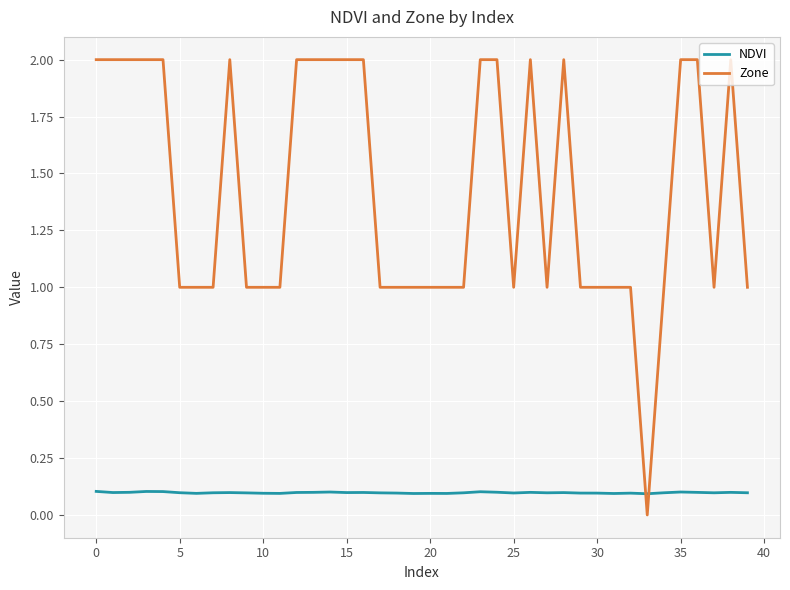

List the series in order of their overall mean, lowest first.

NDVI, Zone